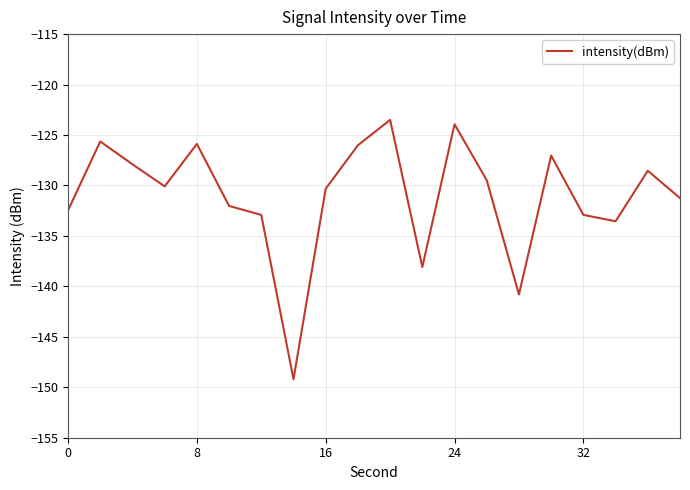

What is the difference between the maximum and minimum values?

25.7